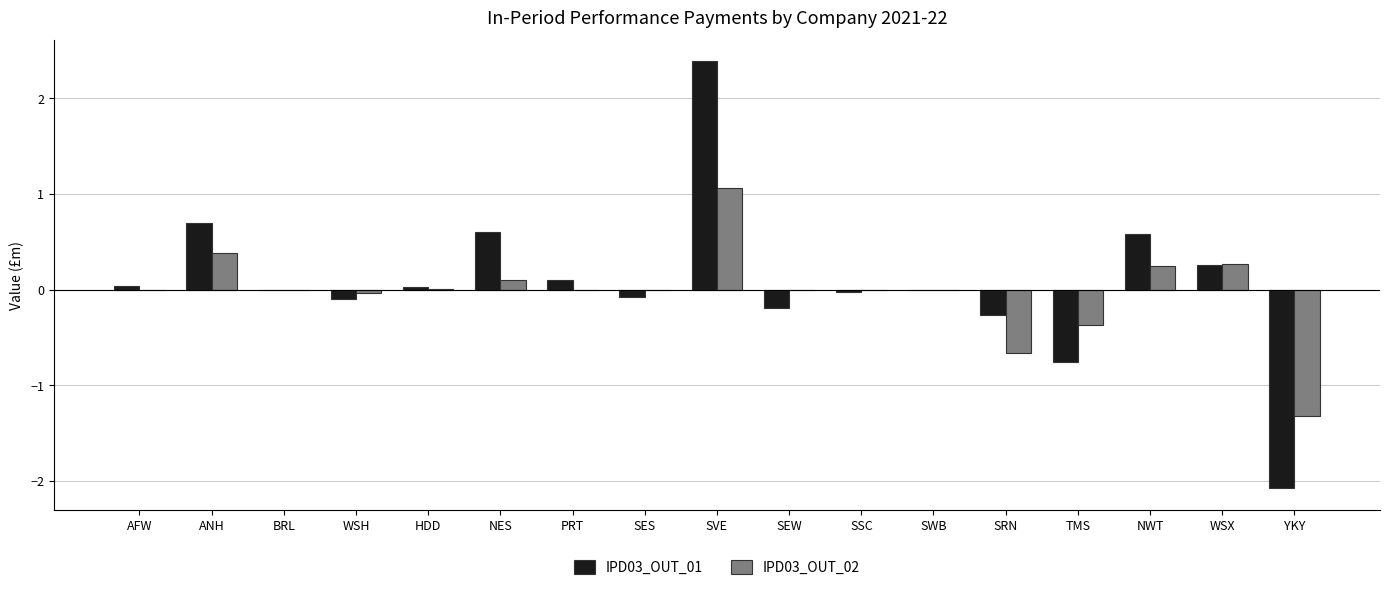

At which category is the sum across all series the highest?

SVE